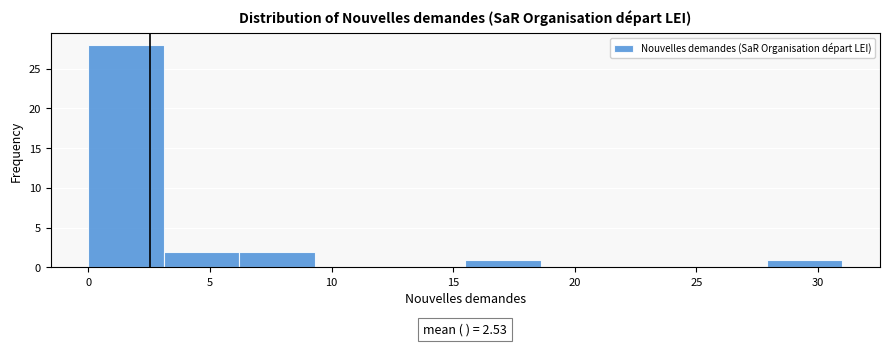

Which range on the x-axis has the tallest bar?

0.0 to 3.1